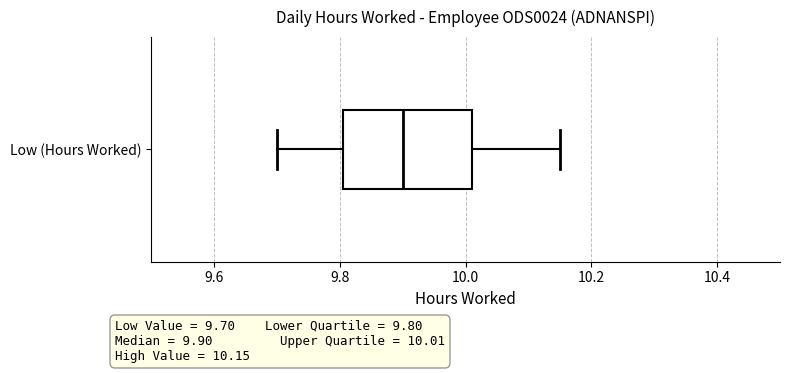

Transcribe this box plot: give where the median line is, the range the box spans, and where the two whiskers end, as read against the x-axis. The values are not printed on the chart, so give them approximately, as read against the axis.

median 9.90, box 9.80 to 10.02, whiskers 9.70 to 10.16